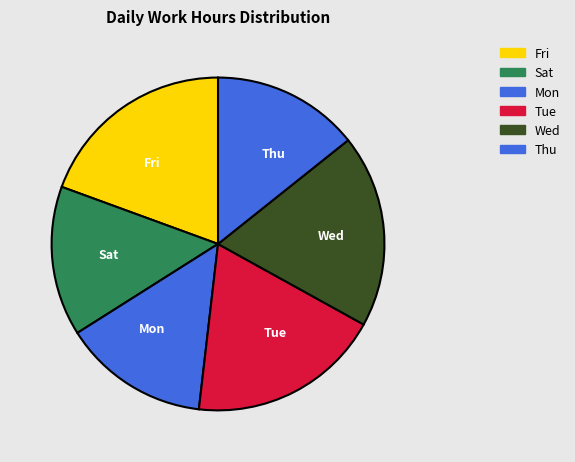

Between Thu and Wed, which is larger?

Wed